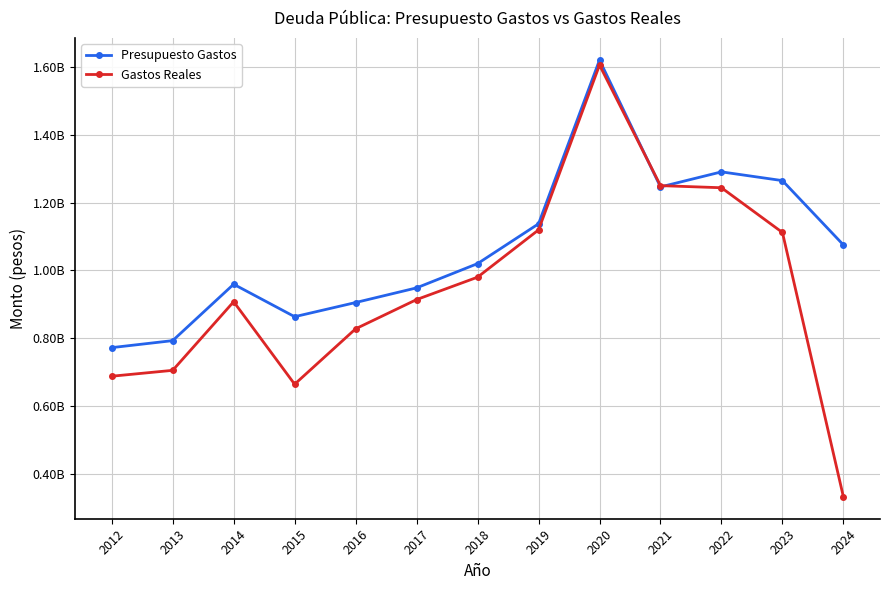

At which label does Gastos Reales first exceed 914231714?

2017